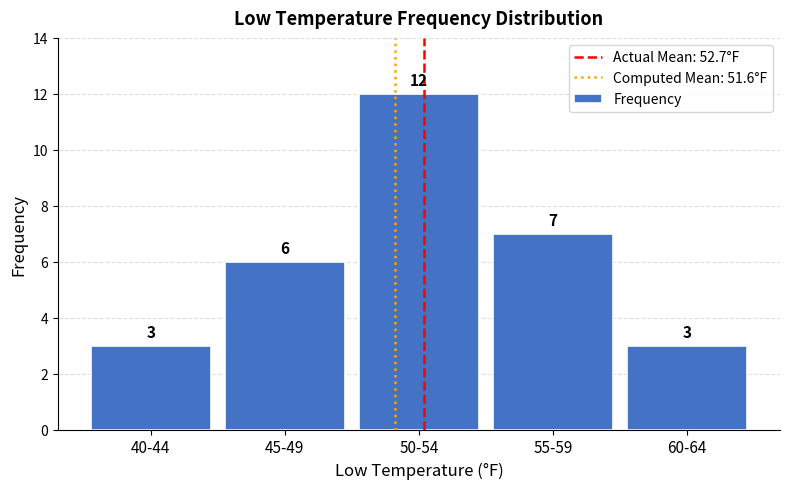

Reading right to left, extract all data points from this chart.

60-64=3	55-59=7	50-54=12	45-49=6	40-44=3